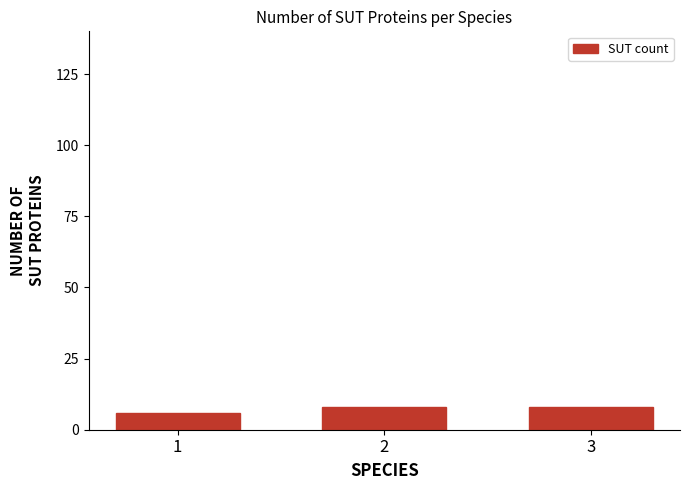

Reading left to right, extract all data points from this chart.

1=6	2=8	3=8